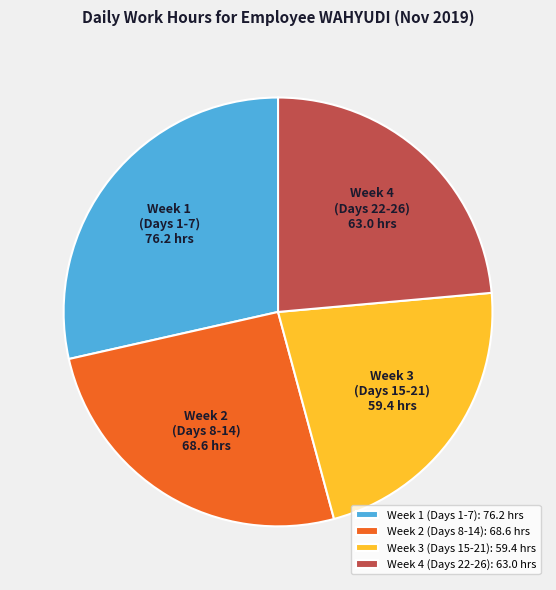

Rank the categories by value from highest to lowest.

Week 1 (Days 1-7): 76.2 hrs, Week 2 (Days 8-14): 68.6 hrs, Week 4 (Days 22-26): 63.0 hrs, Week 3 (Days 15-21): 59.4 hrs